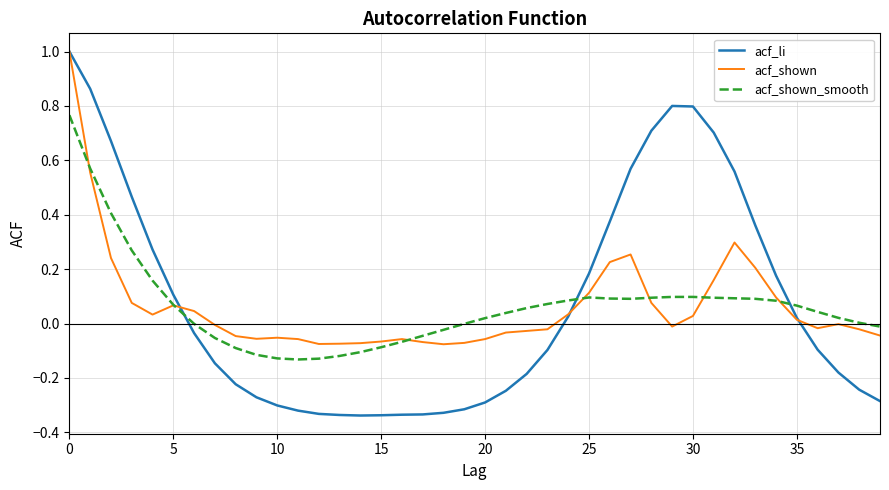

What is the maximum value for acf_shown?

1.0